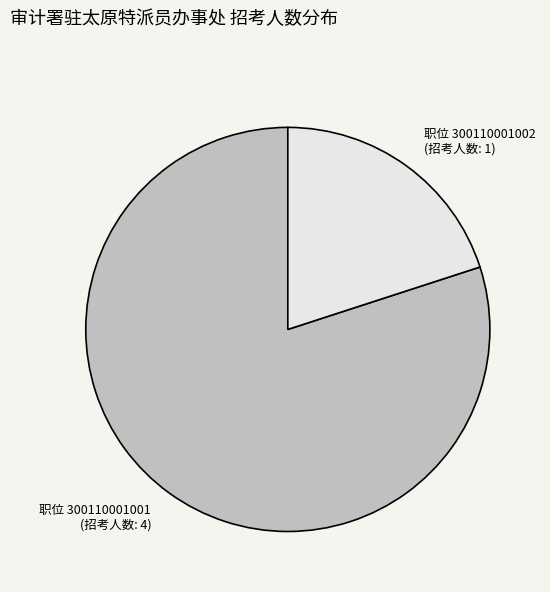

Rank the categories by value from lowest to highest.

职位 300110001002 (招考人数: 1), 职位 300110001001 (招考人数: 4)